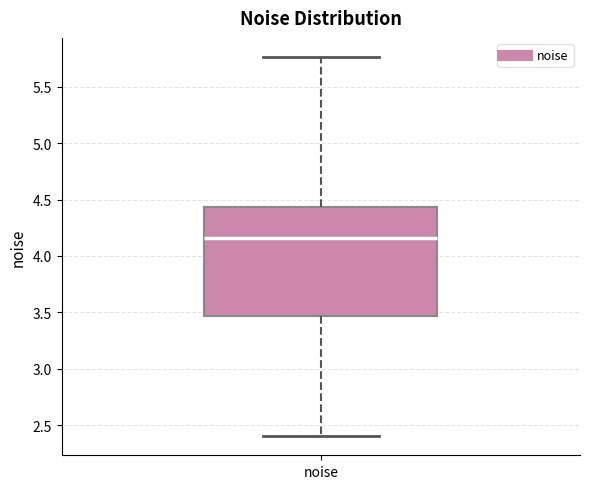

Where does the median line of the box for noise sit on the y-axis? The values are not printed on the chart, so give them approximately, as read against the axis.

4.15